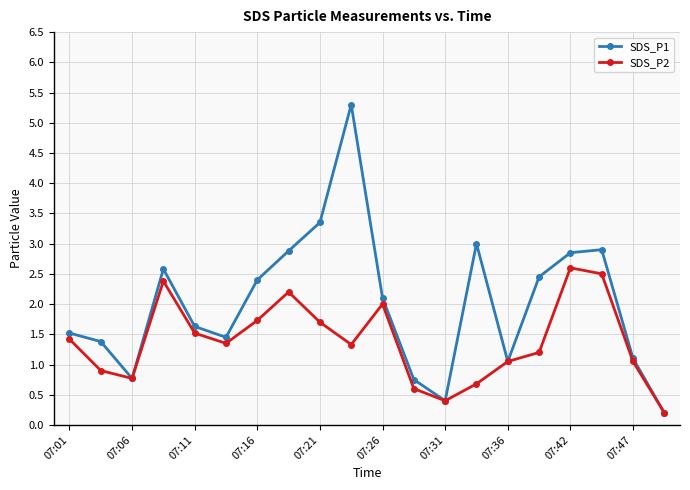

Which series has the largest total across all categories?

SDS_P1